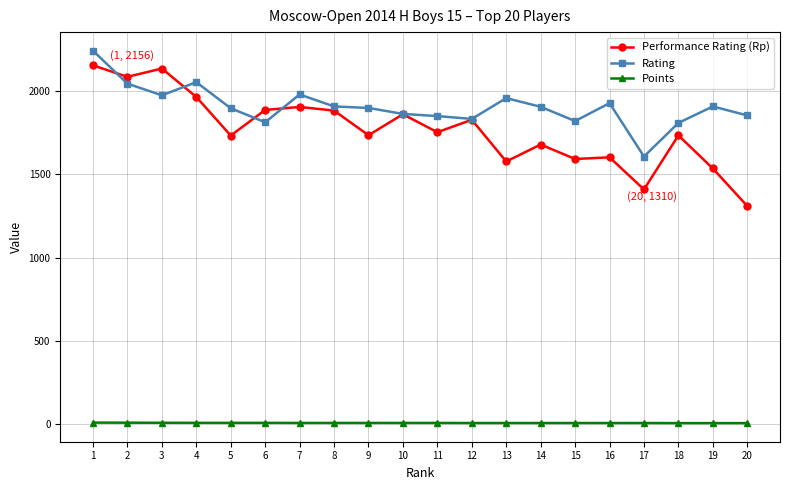

Which series has the largest total across all categories?

Rating